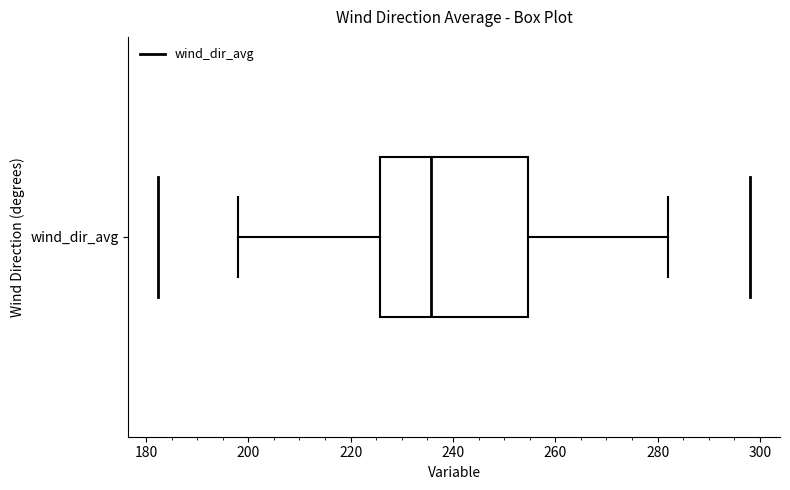

Transcribe this box plot: give where the median line is, the range the box spans, and where the two whiskers end, as read against the x-axis. The values are not printed on the chart, so give them approximately, as read against the axis.

median 236, box 226 to 254, whiskers 198 to 282